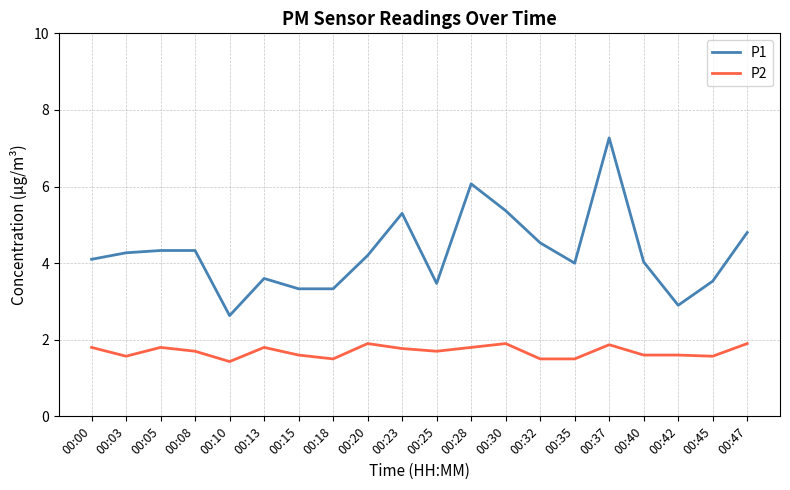

True or false: P1 and P2 cross at least once.

False